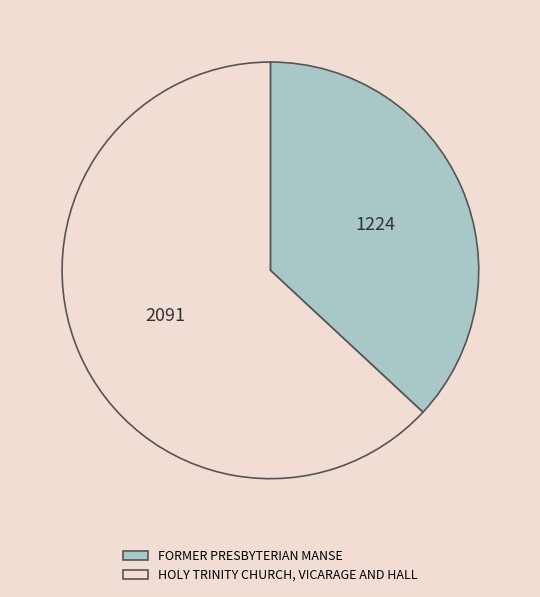

Do FORMER PRESBYTERIAN MANSE and HOLY TRINITY CHURCH, VICARAGE AND HALL together represent more than half of the pie?

Yes